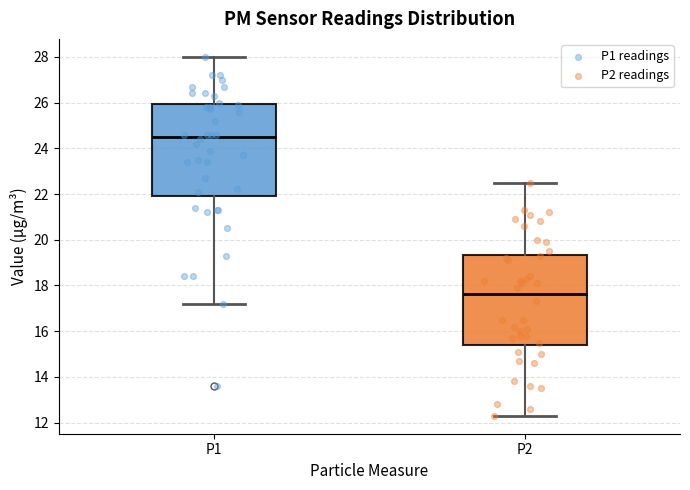

Reading left to right, transcribe this box plot: for each box, give where its median line is, the range the box spans, and where its two whiskers end, as read against the y-axis. The values are not printed on the chart, so give them approximately, as read against the axis.

P1: median 24.6, box 22.0 to 26.0, whiskers 17.2 to 28.0
P2: median 17.6, box 15.4 to 19.4, whiskers 12.4 to 22.6